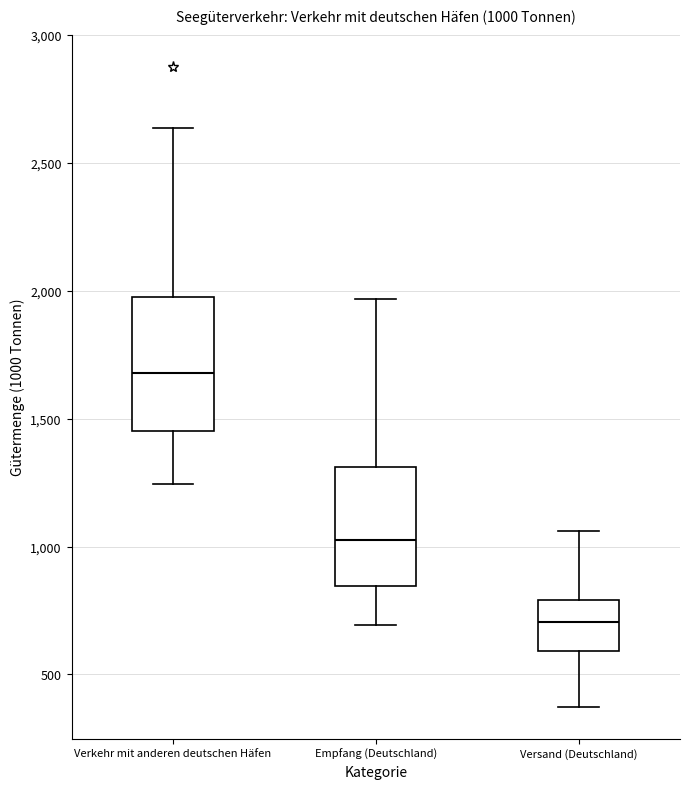

Comparing the boxes themselves (not the whiskers), which one is the tallest?

Verkehr mit anderen deutschen Häfen